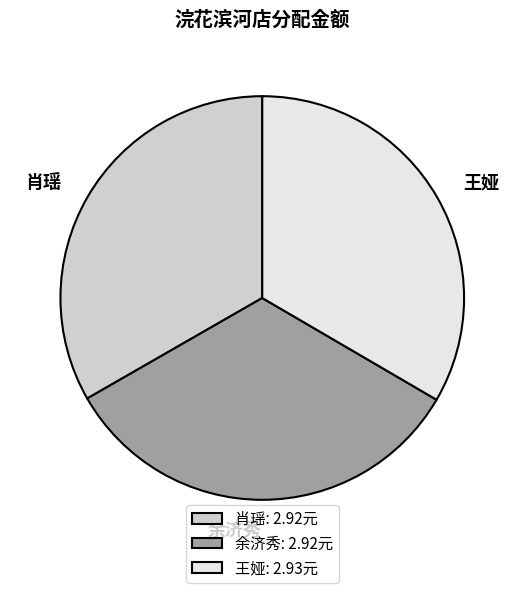

Is the sum of 王娅 and 余济秀 greater than half?

Yes